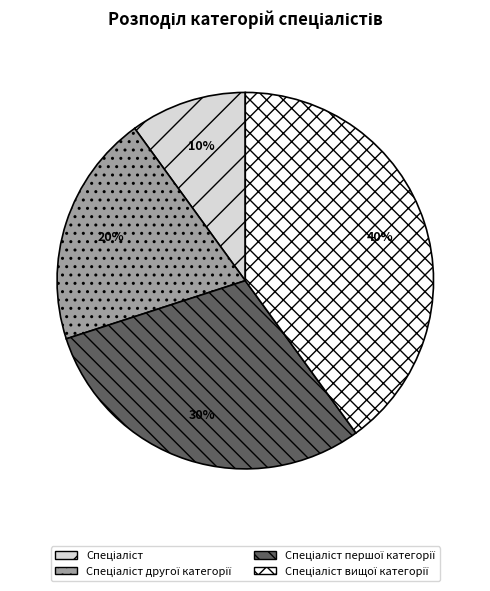

To the nearest percent, what is the difference between the largest and smallest slice percentages?

30%